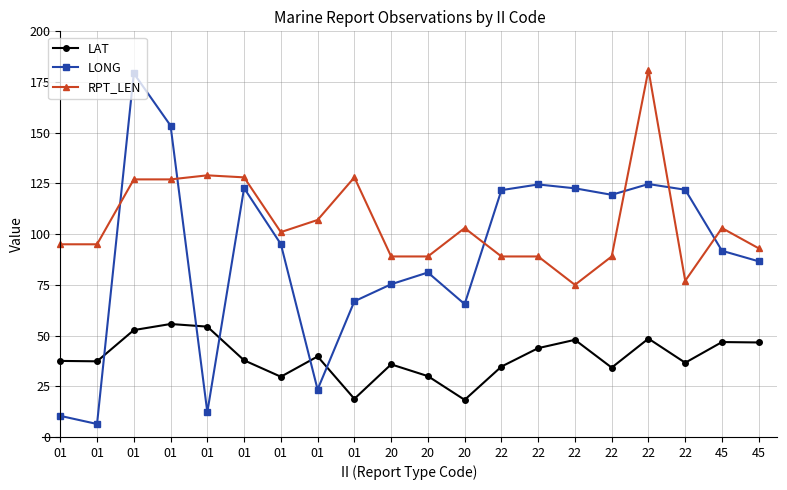

How many lines are shown in the chart?

3